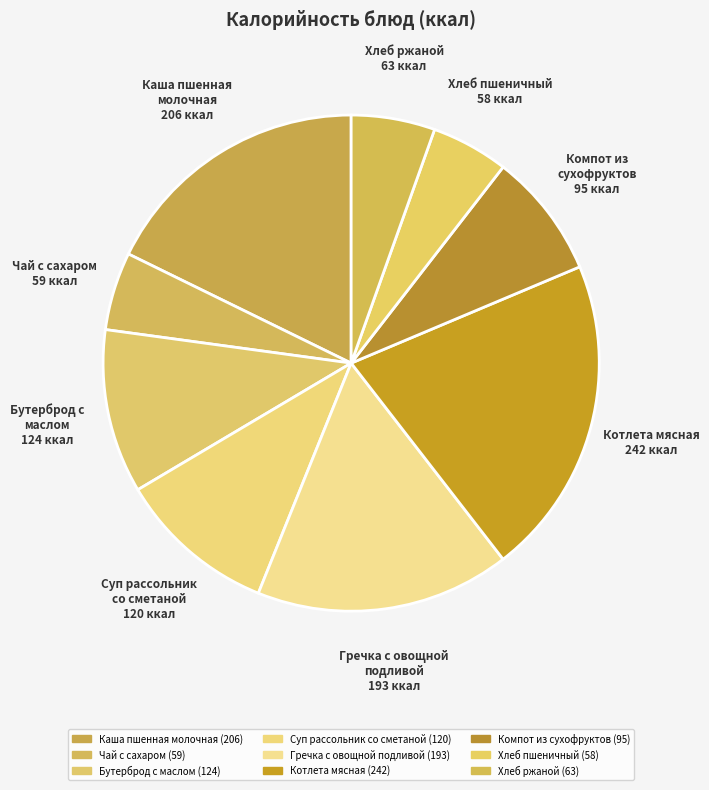

Which category has the biggest portion of the pie?

Котлета мясная